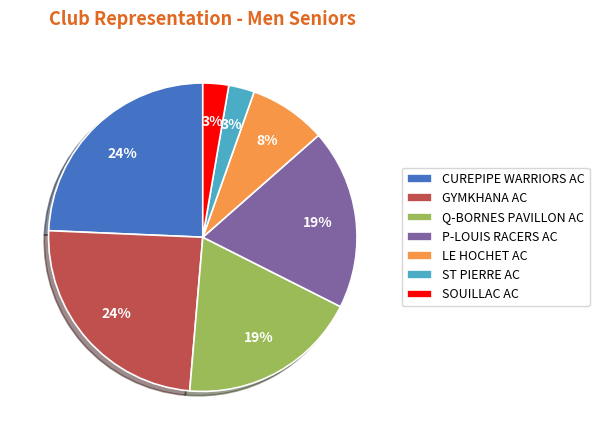

Is it true that CUREPIPE WARRIORS AC is 24% of the pie?

True